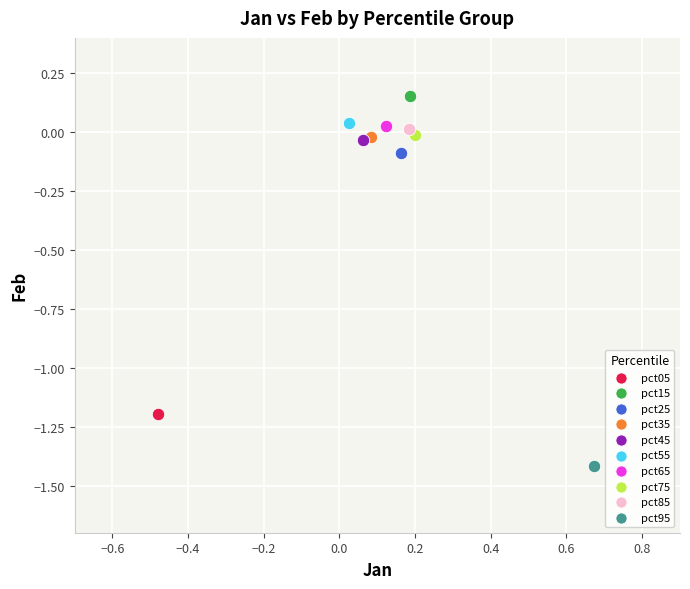

What are all the series names shown in the legend?

pct05, pct15, pct25, pct35, pct45, pct55, pct65, pct75, pct85, pct95